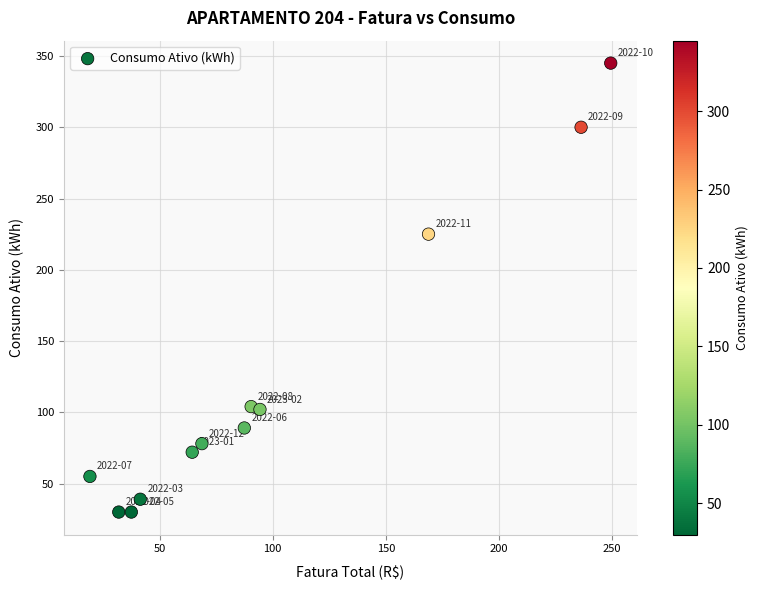

What Y value in the scatter plot is closest to 187?

225